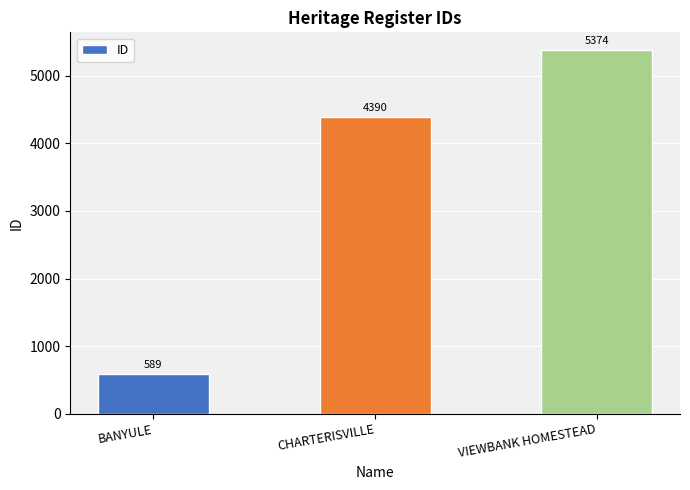

What is the smallest value displayed?

589